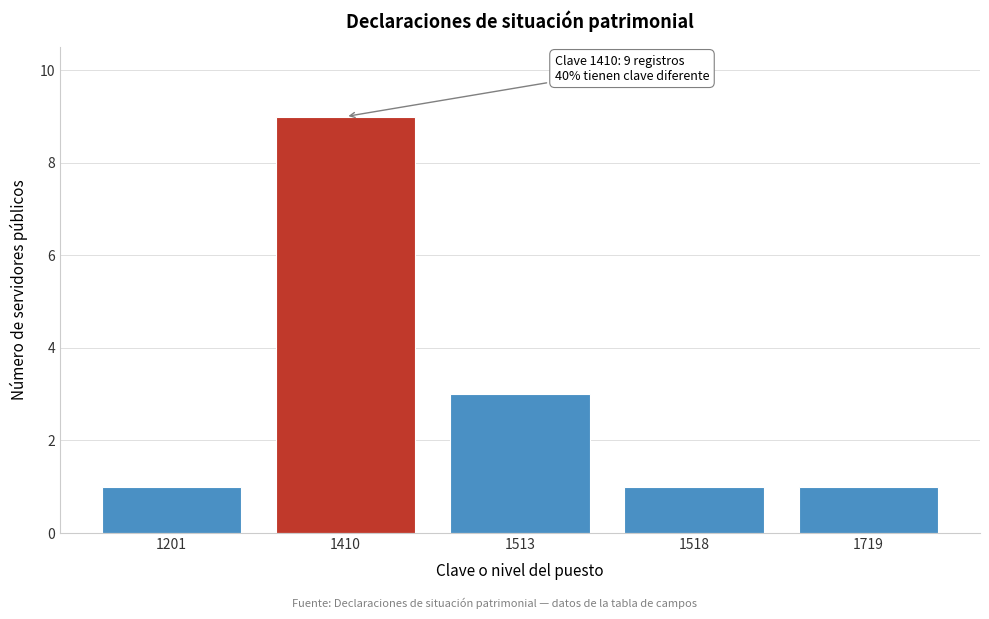

Reading left to right, what are all the values shown in this chart?

1	9	3	1	1